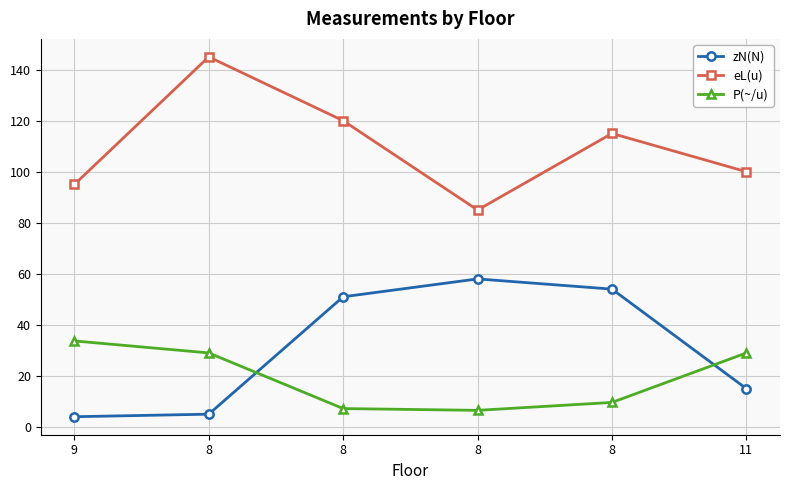

Reading right to left, what are all the values shown in this chart?

zN(N): 11=15.0	8=54.0	8=58.0	8=51.0	8=5.0	9=4.0
eL(u): 11=100.0	8=115.0	8=85.0	8=120.0	8=145.0	9=95.0
P(~/u): 11=29.0	8=9.6	8=6.5	8=7.2	8=29.0	9=33.7